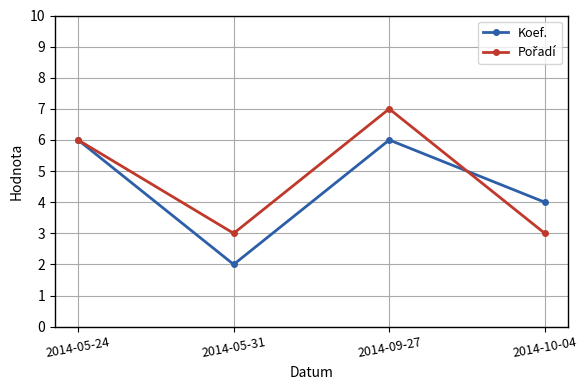

What is the total value across all series at 2014-05-24?

12